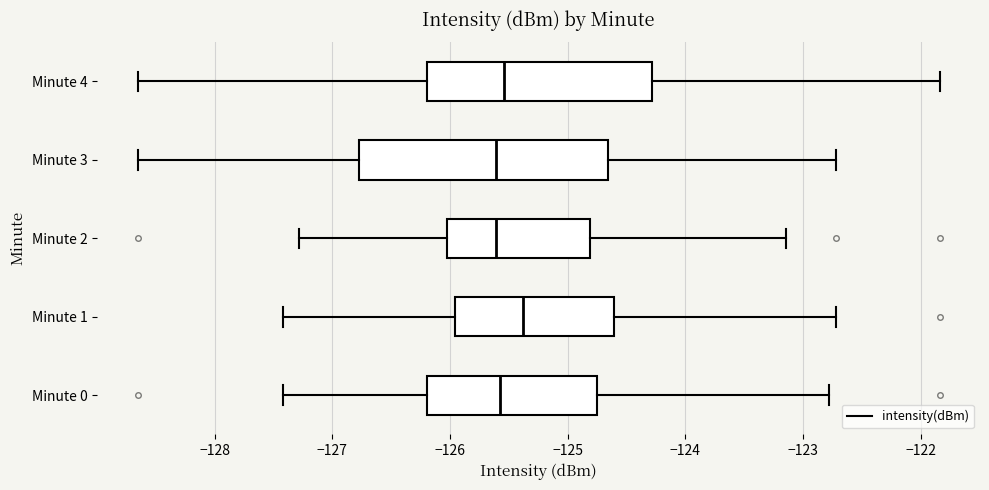

Which box has the furthest to the right median line?

Minute 1